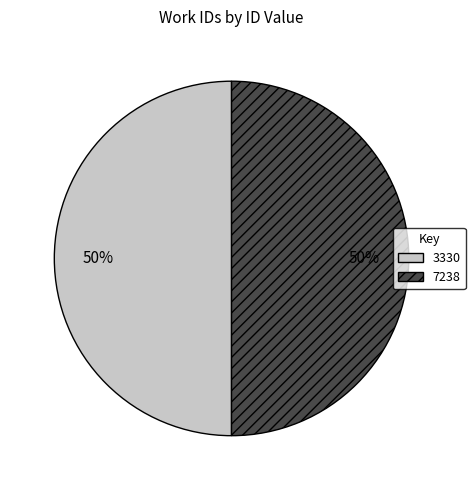

Combined, do 3330 and 7238 account for over 50%?

Yes